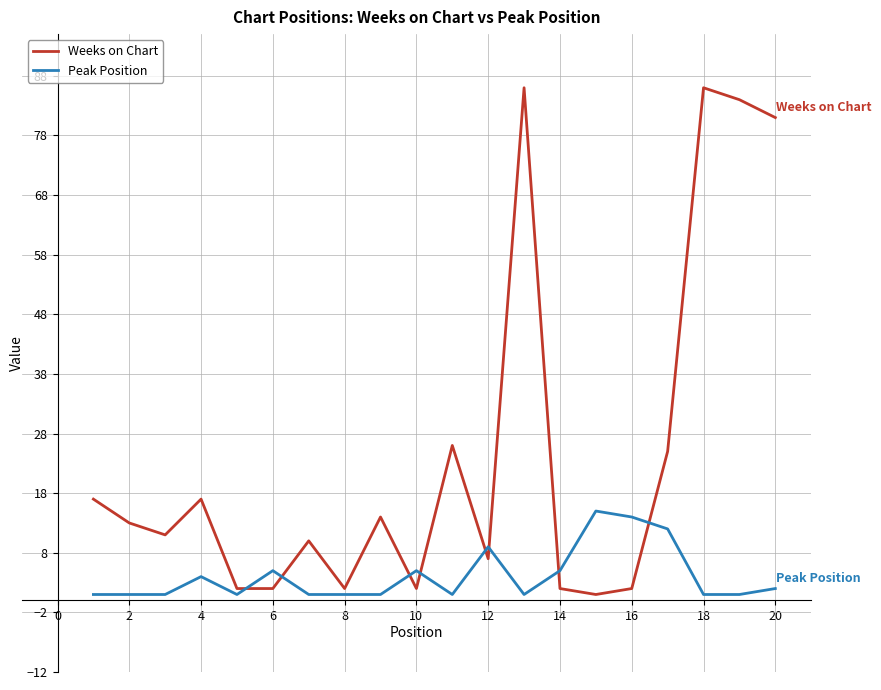

List the series in order of their overall mean, lowest first.

Peak Position, Weeks on Chart